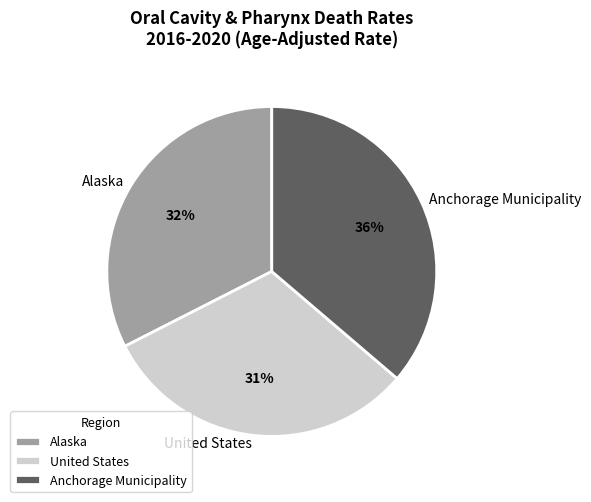

What percentage is the United States slice, to the nearest percent?

31%